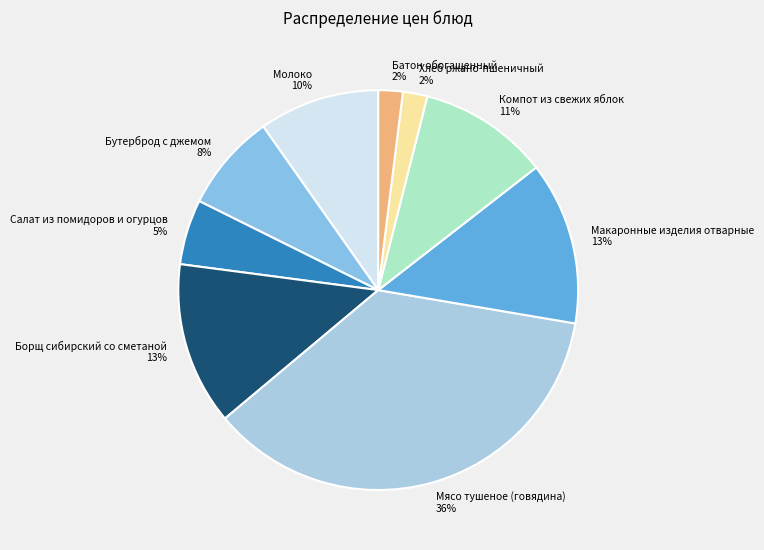

What is the ratio of the value at Хлеб ржано-пшеничный to the value at Салат из помидоров и огурцов?

0.4